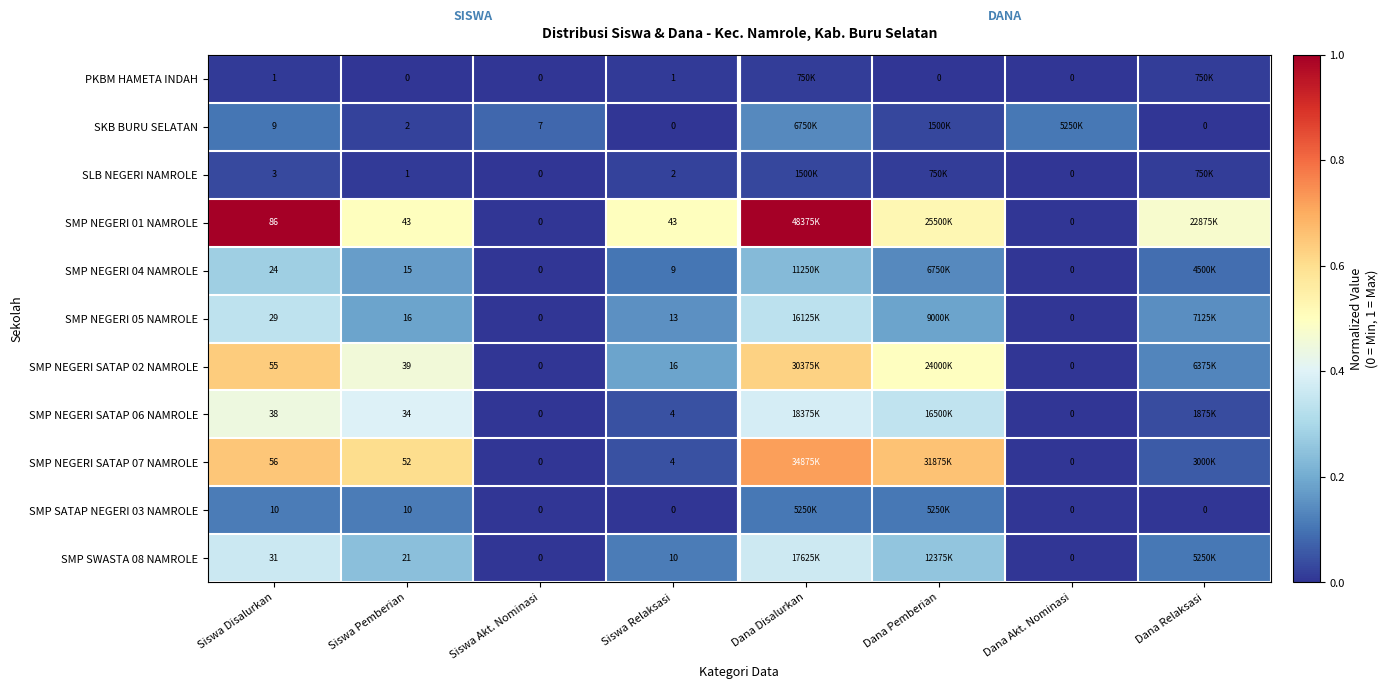

Between Siswa Pemberian and Siswa Relaksasi, which series saw the biggest shift?

SMP NEGERI SATAP 07 NAMROLE